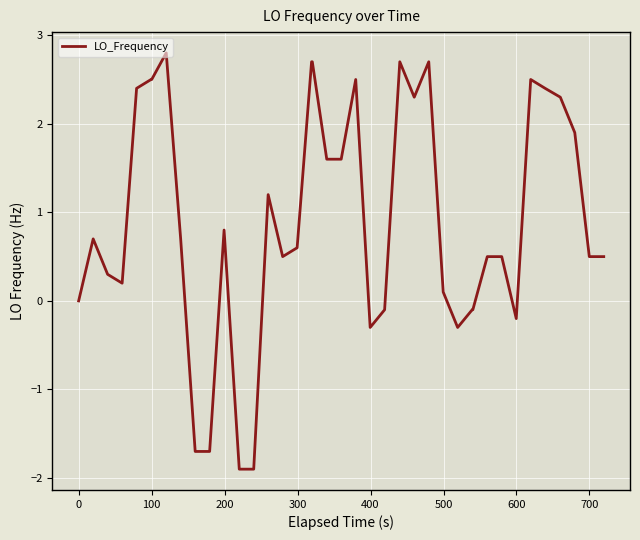

What is the difference between the maximum and minimum values?

4.7